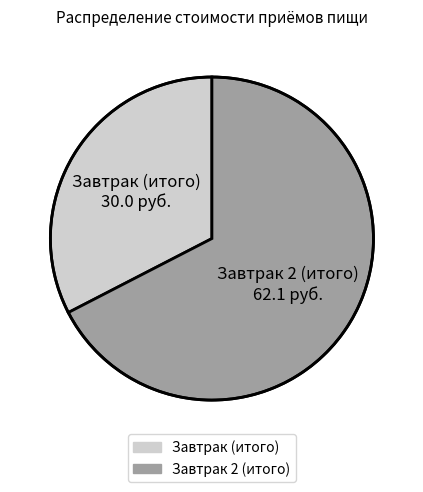

Is there any slice that represents more than half of the pie?

Yes